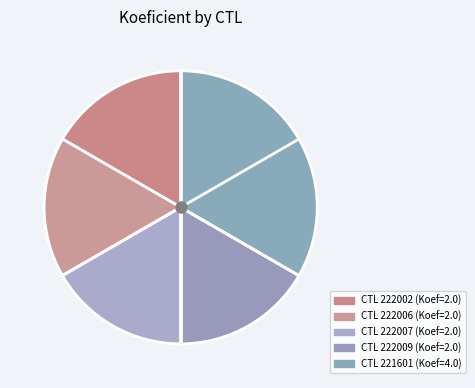

Rank the categories by value from lowest to highest.

222002, 222006, 222007, 222009, 221601